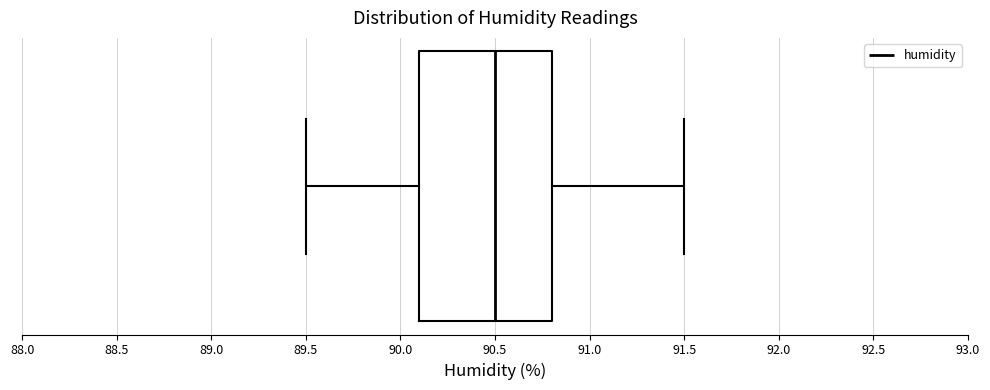

Where does the right whisker of the box end on the x-axis? The values are not printed on the chart, so give them approximately, as read against the axis.

91.5